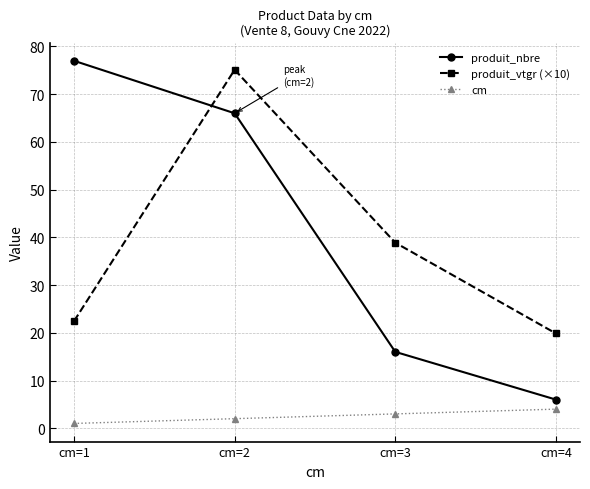

How many interior local peaks does the produit_vtgr (×10) series have?

1